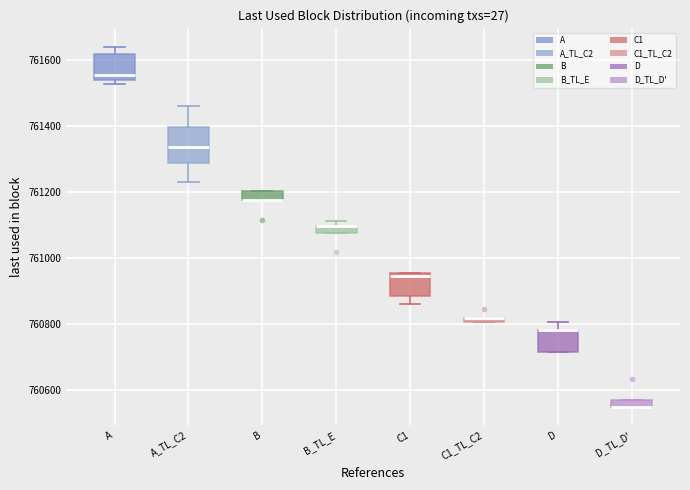

Where is the lower edge of the box for B on the y-axis? The values are not printed on the chart, so give them approximately, as read against the axis.

761180